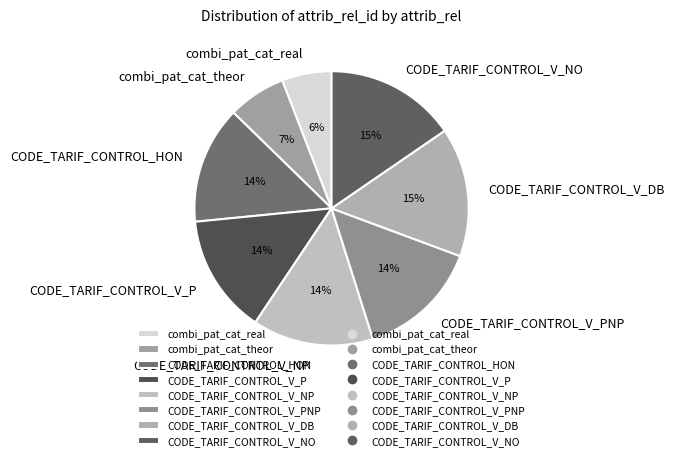

How many segments does this pie chart have?

8